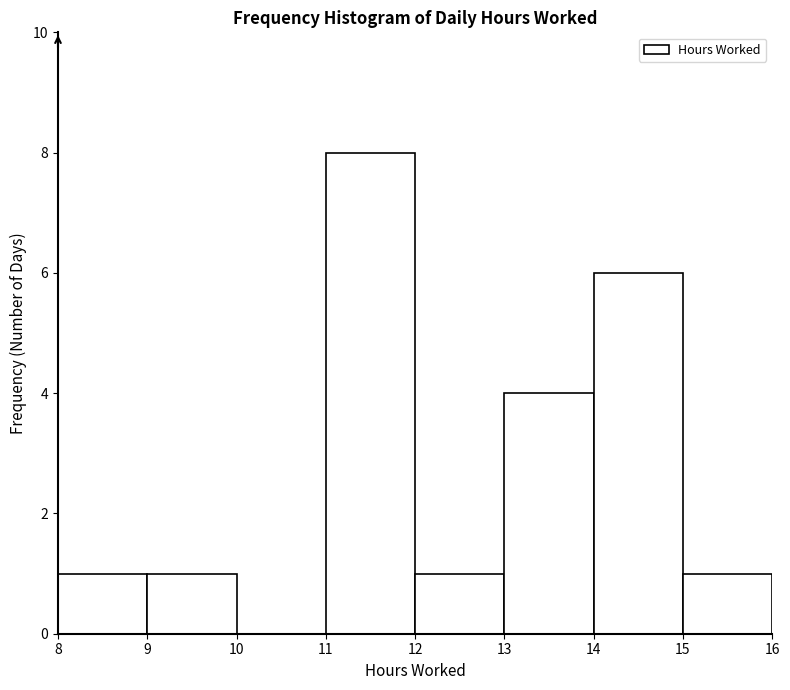

How tall is the bar that spans 14 to 15 on the x-axis? The values are not printed on the chart, so give them approximately, as read against the axis.

6